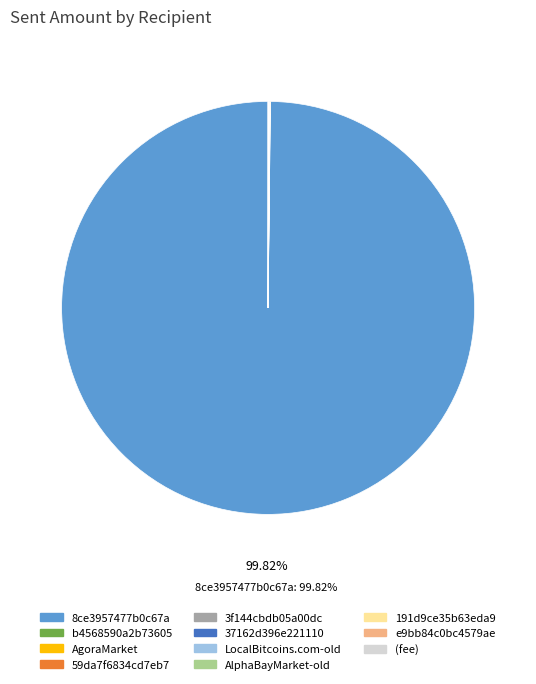

Is there a majority slice in this chart?

Yes